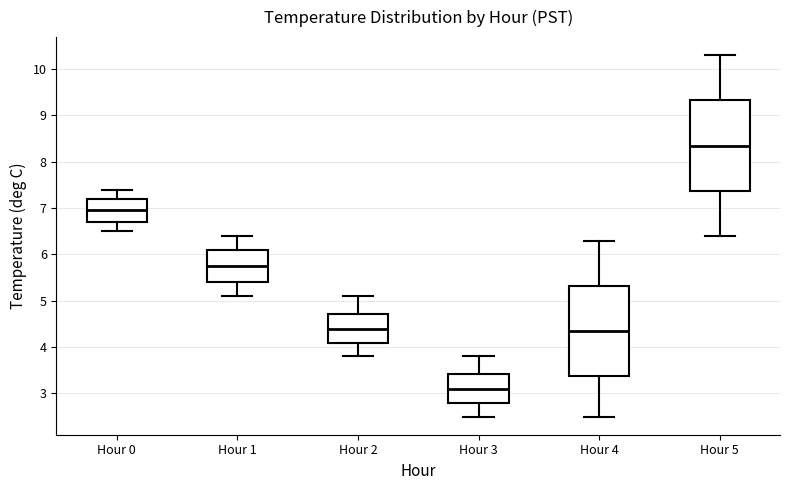

Where does the median line of the box for Hour 2 sit on the y-axis? The values are not printed on the chart, so give them approximately, as read against the axis.

4.4